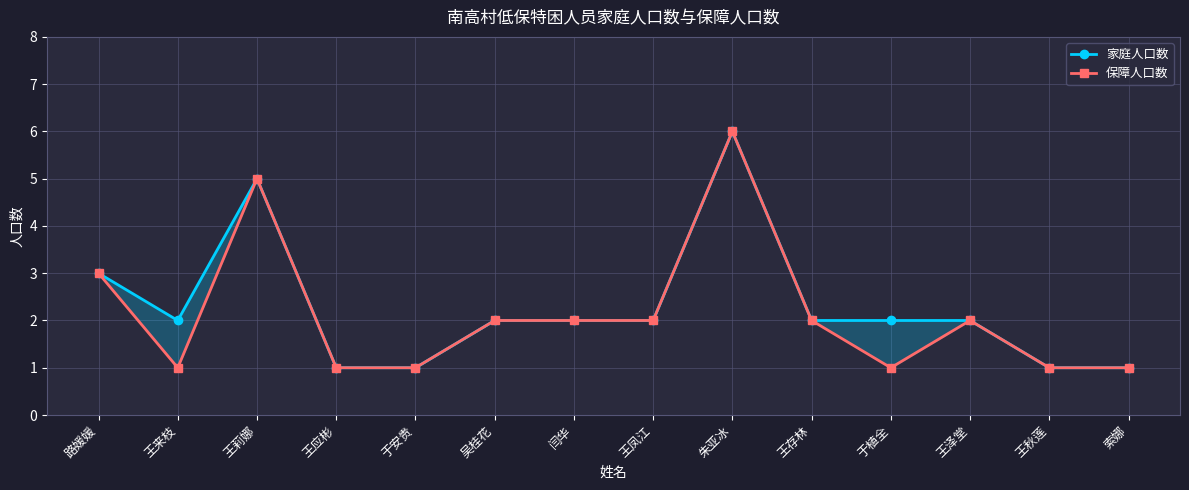

At which label does 保障人口数 reach its minimum?

王来枝